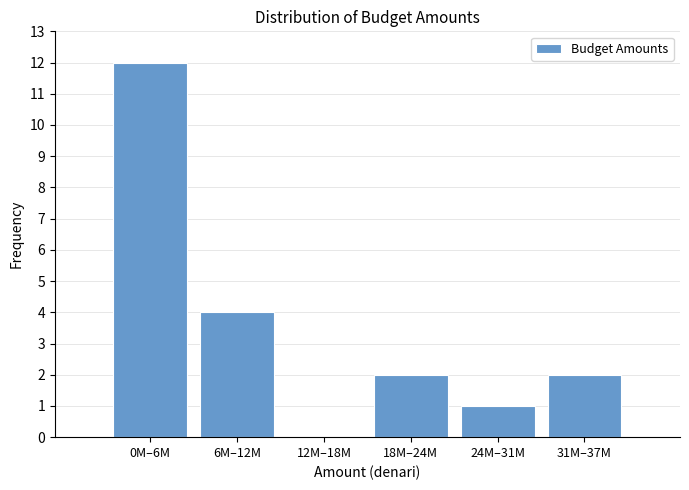

Reading right to left, extract all data points from this chart.

31M–37M=2	24M–31M=1	18M–24M=2	12M–18M=0	6M–12M=4	0M–6M=12